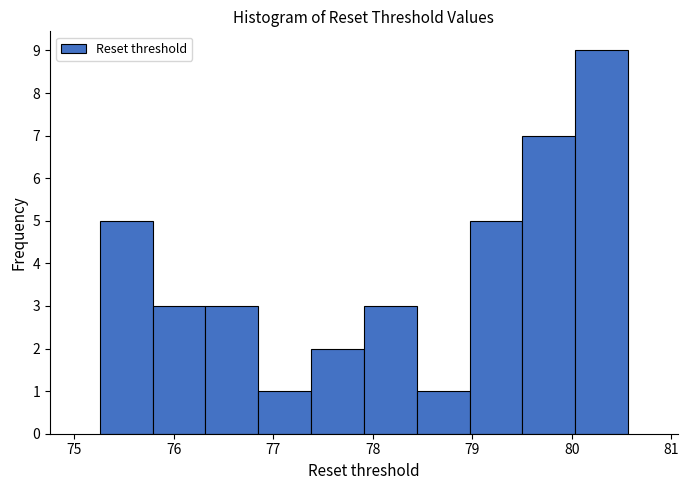

Reading left to right, transcribe this chart: for each bar, give the range it covers on the x-axis and its height. Neither the bar edges nor the heights are printed on the chart, so give them approximately, as read against the axes.

75.3 to 75.8: 5
75.8 to 76.3: 3
76.3 to 76.8: 3
76.8 to 77.4: 1
77.4 to 77.9: 2
77.9 to 78.4: 3
78.4 to 79.0: 1
79.0 to 79.5: 5
79.5 to 80.0: 7
80.0 to 80.6: 9